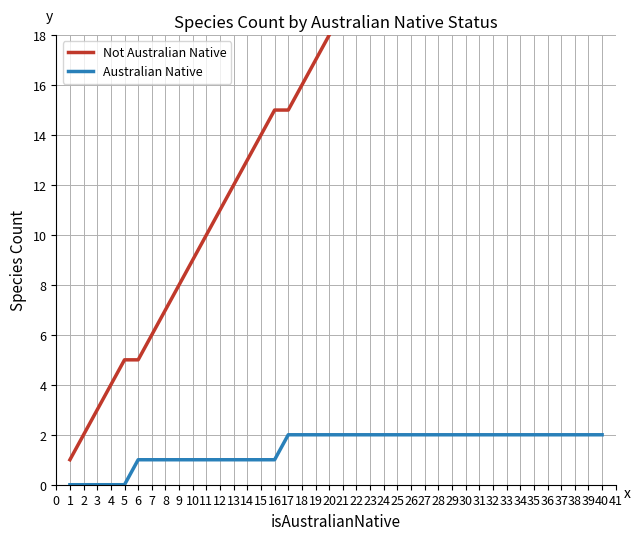

True or false: Australian Native and Not Australian Native cross at least once.

False